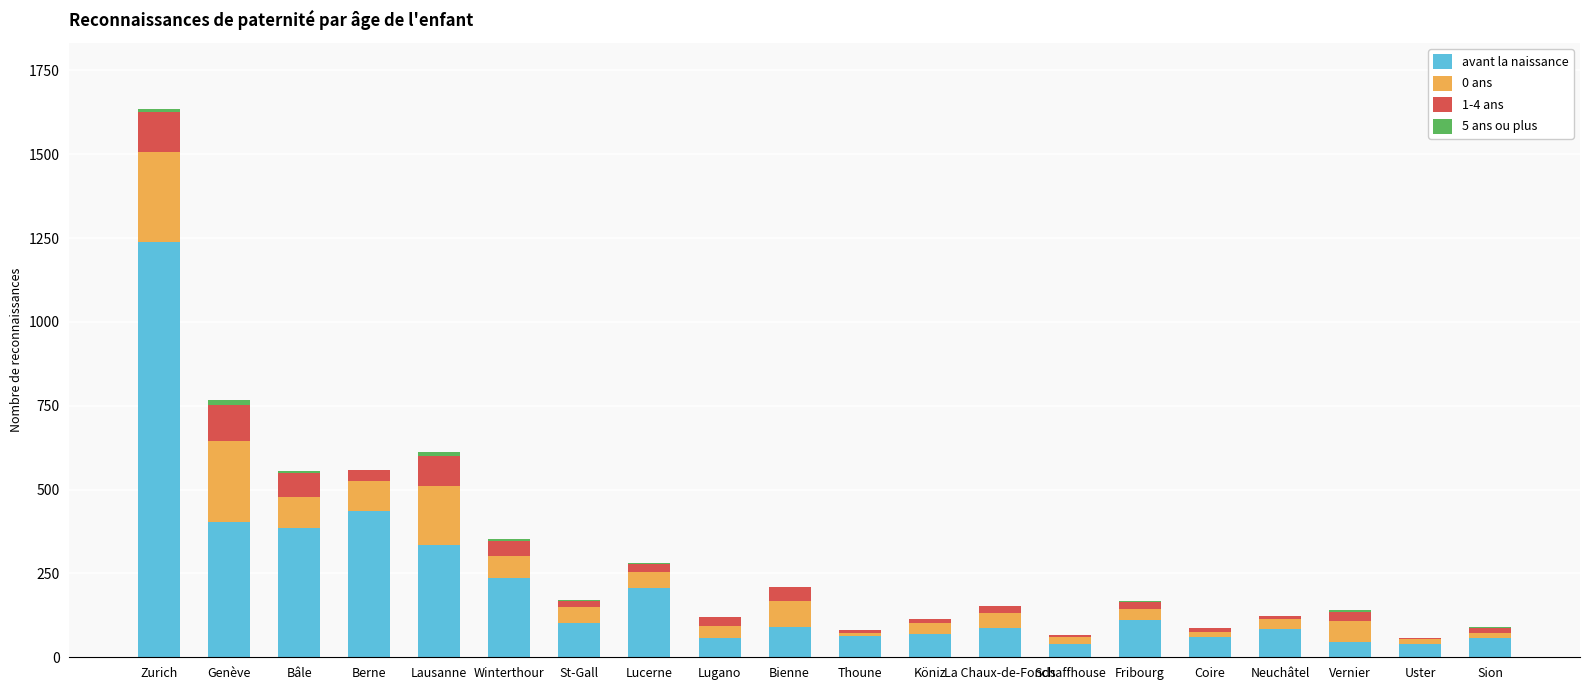

At which category is the sum across all series the highest?

Zurich